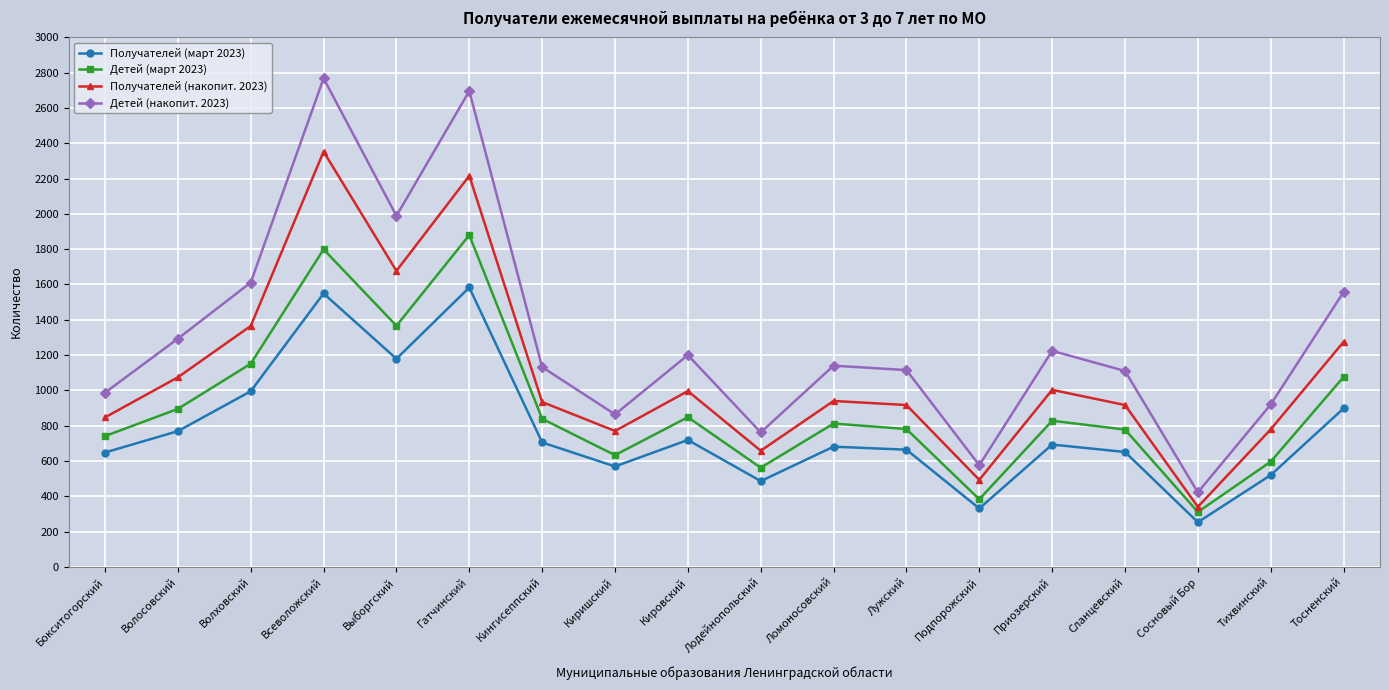

Which series changed the most between Волховский and Кировский?

Детей (накопит. 2023)